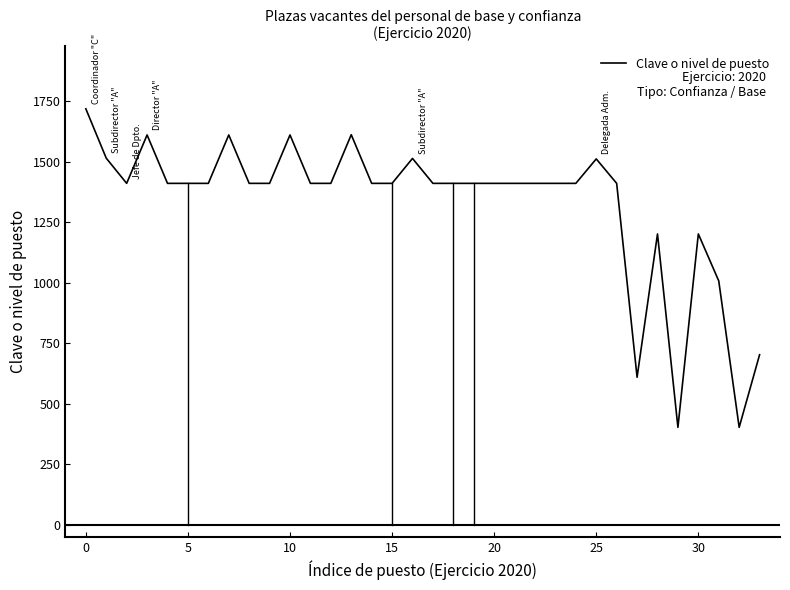

What is the maximum value shown in the chart?

1718